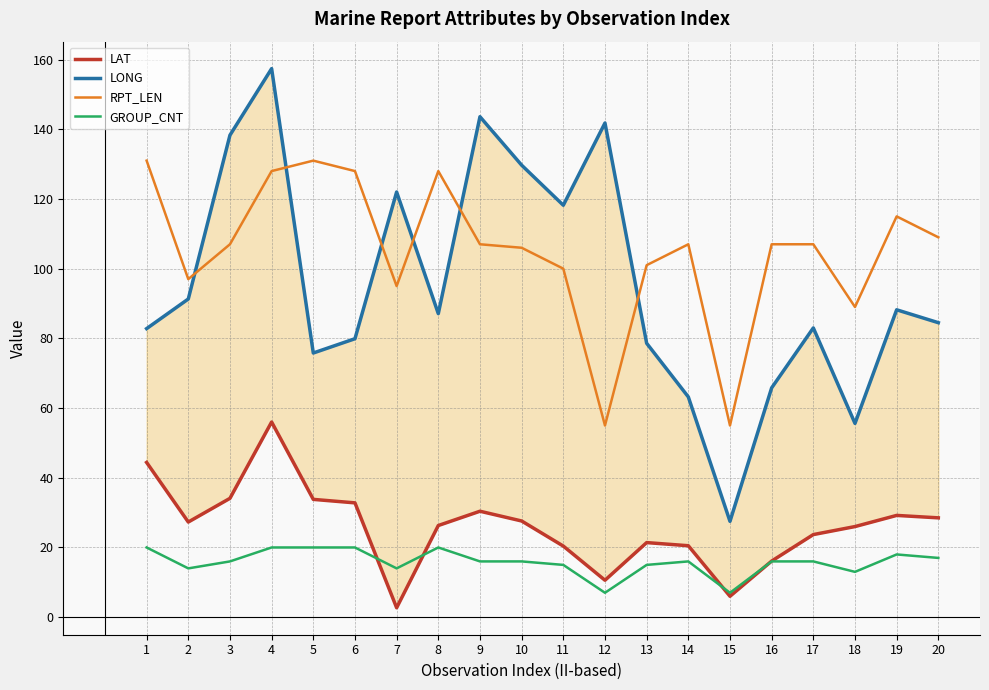

True or false: LAT and LONG cross at least once.

False